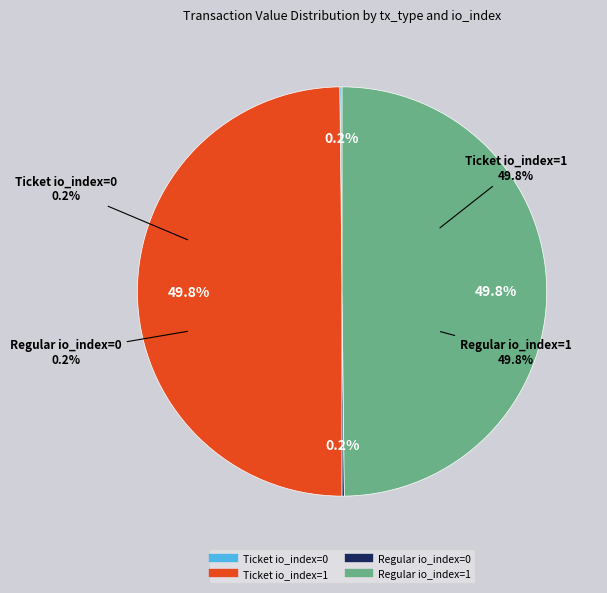

To the nearest percent, what is the combined percentage of Ticket io_index=0 and Ticket io_index=1?

50%